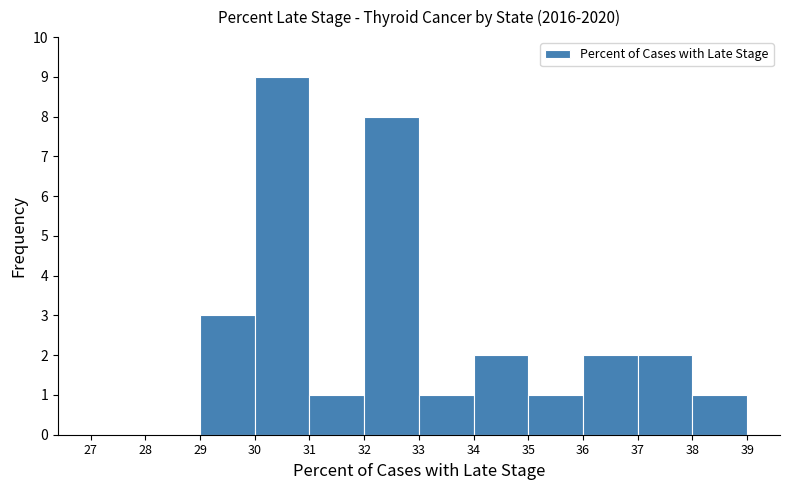

How tall is the bar that spans 38 to 39 on the x-axis? The values are not printed on the chart, so give them approximately, as read against the axis.

1